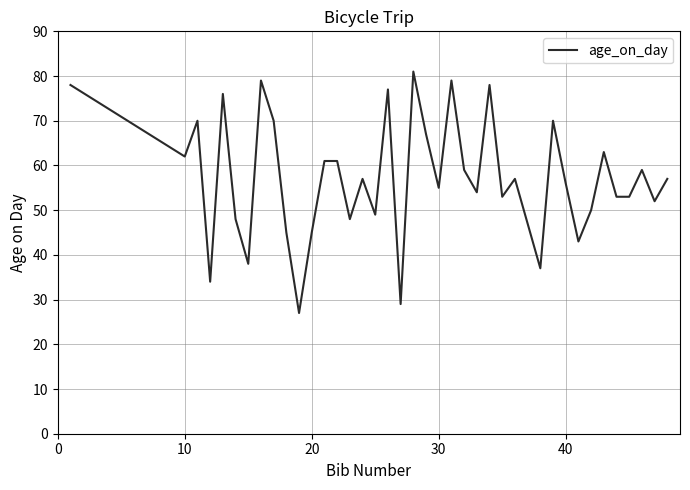

True or false: the data has more than 2 interior local peaks.

True